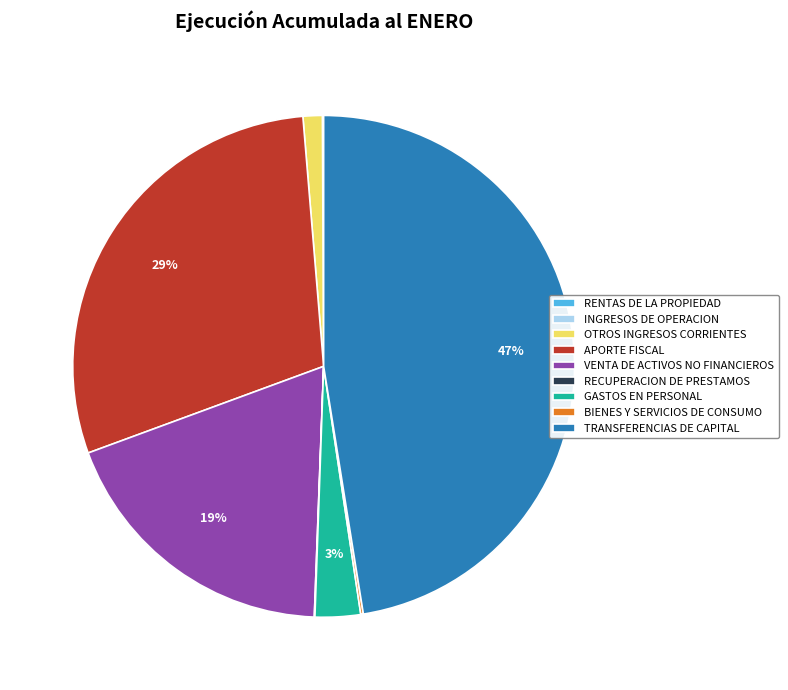

Which category has the biggest portion of the pie?

TRANSFERENCIAS DE CAPITAL